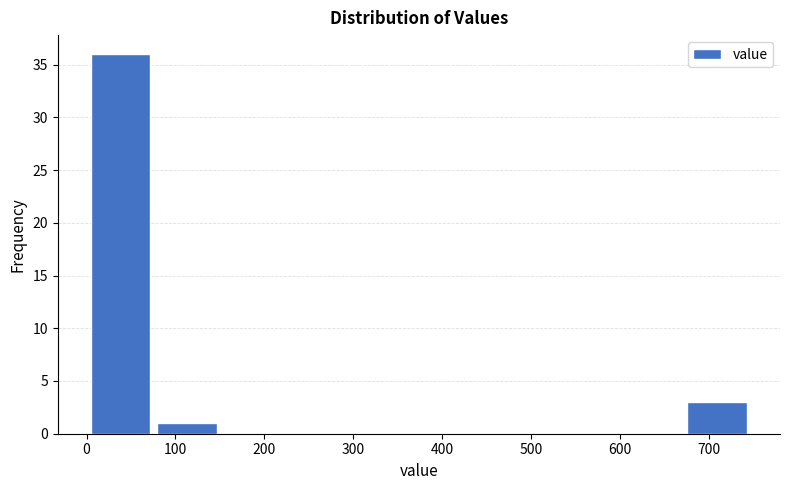

Reading left to right, transcribe this chart: for each bar, give the range it covers on the x-axis and its height. Neither the bar edges nor the heights are printed on the chart, so give them approximately, as read against the axes.

0 to 80: 36
80 to 150: 1
150 to 220: 0
220 to 300: 0
300 to 370: 0
370 to 450: 0
450 to 520: 0
520 to 600: 0
600 to 670: 0
670 to 750: 3